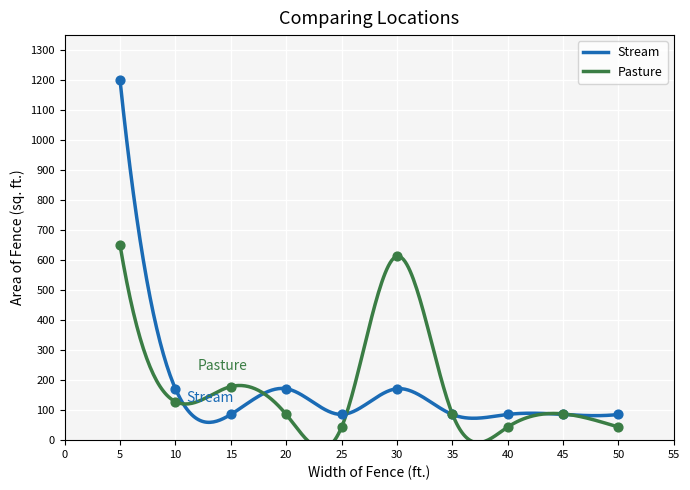

Which series reaches the maximum Y coordinate?

Stream